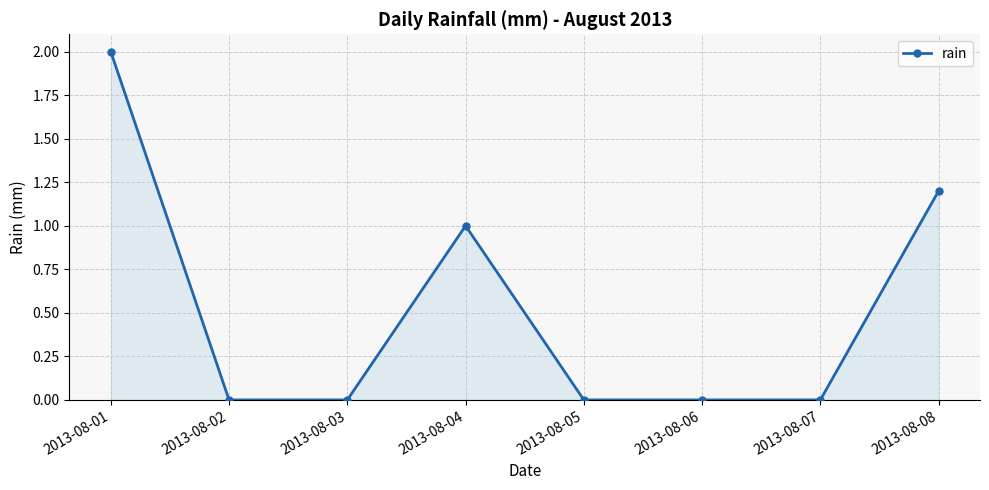

True or false: there are more than 0 points higher than both neighbors.

True